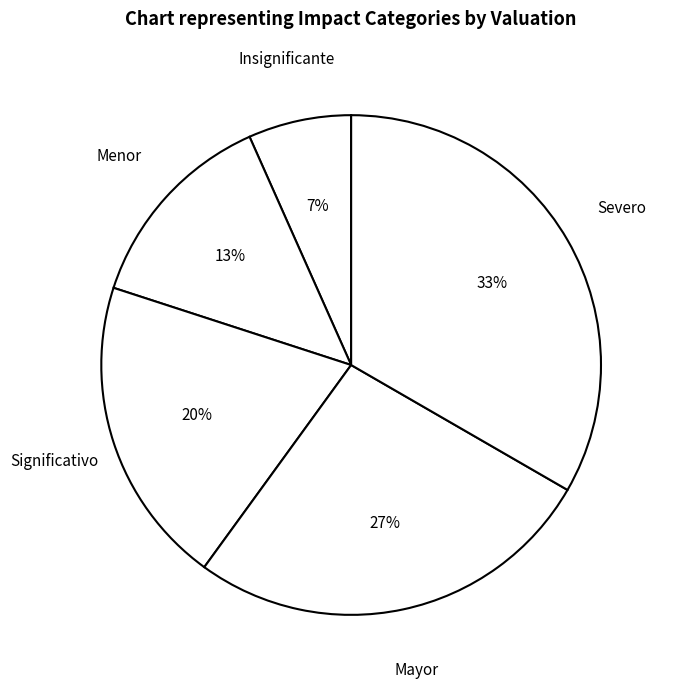

Which slice is the smallest?

Insignificante